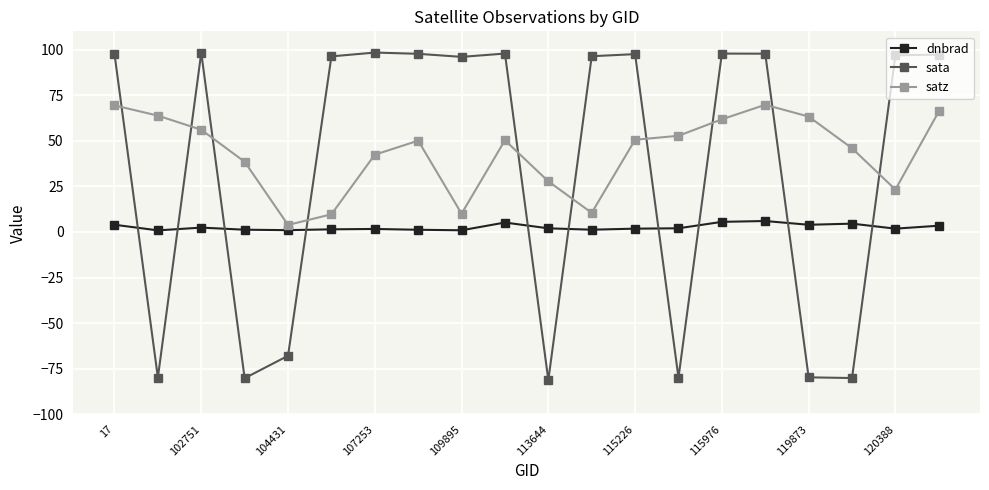

Count the number of categories in the chart.

20